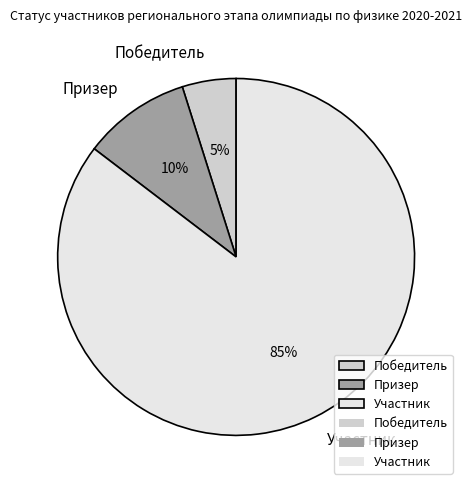

To the nearest percent, what is the combined percentage of Призер and Победитель?

15%